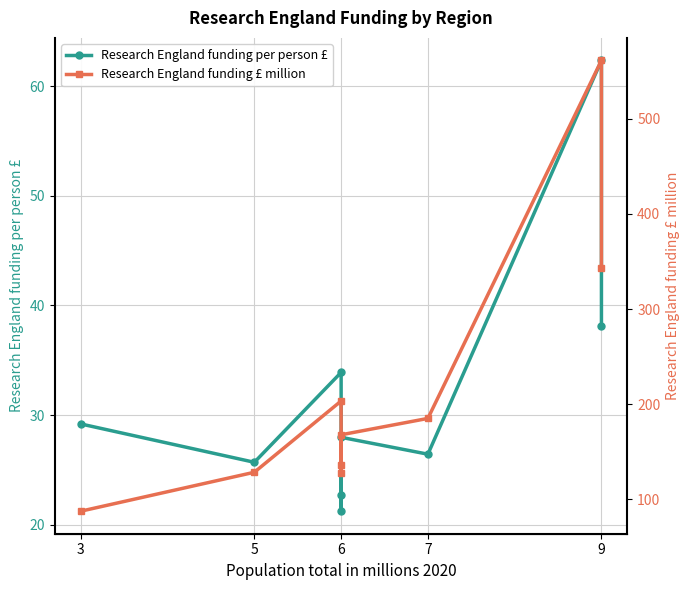

At which label does Research England funding per person £ first exceed 27?

3